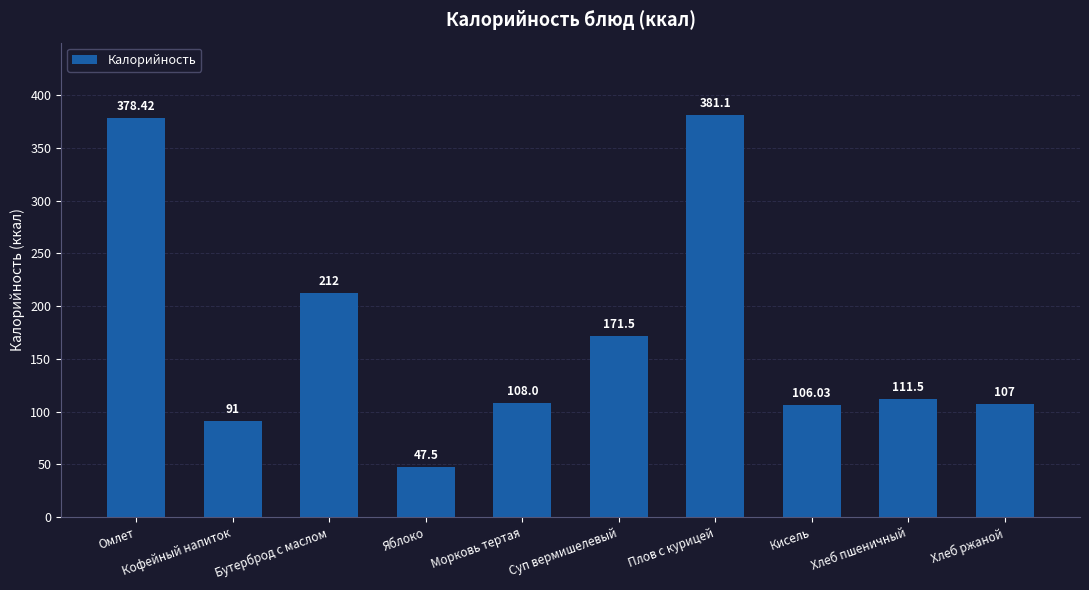

Are the bars horizontal?

No